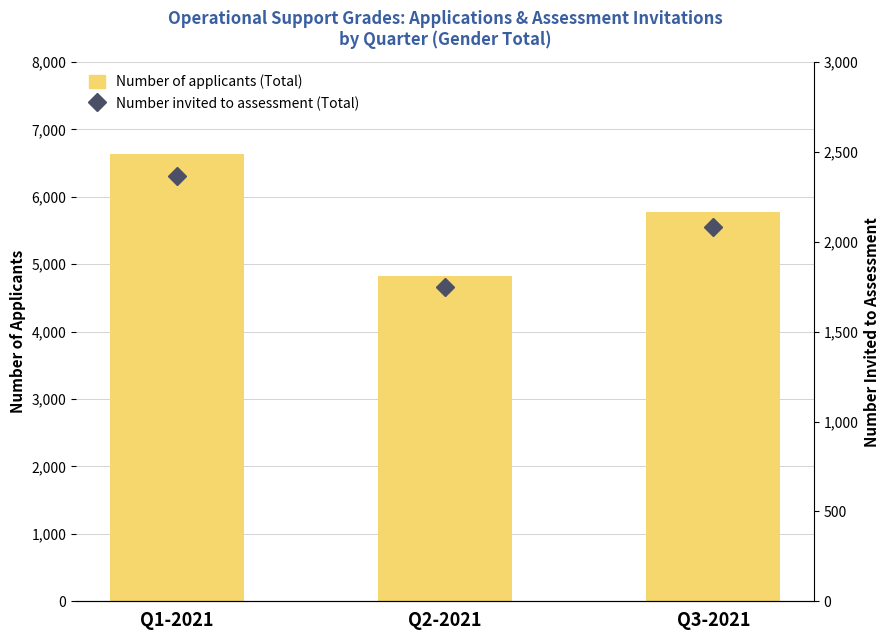

Reading right to left, what are all the values shown in this chart?

Number of applicants (Total): 5780	4828	6643
Number invited to assessment (Total): 2081	1751	2368